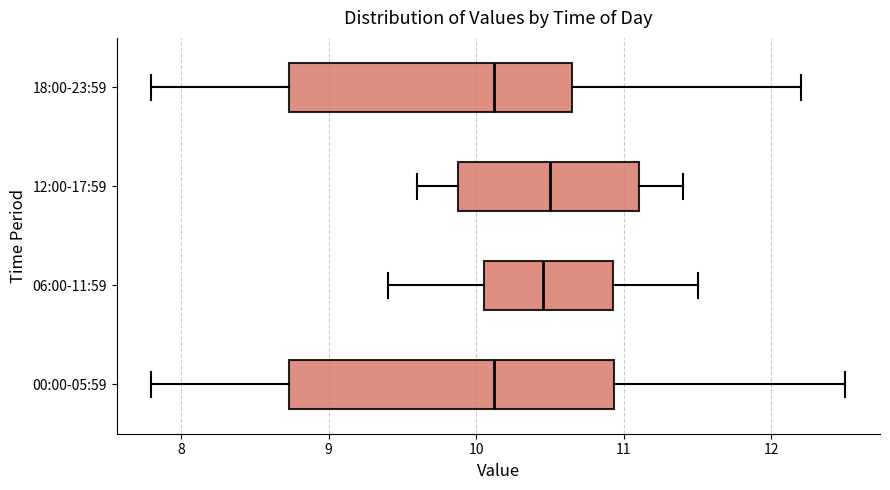

Reading bottom to top, read every box against the x-axis: the position of its median line, the range the box covers, and the ends of its whiskers. The values are not printed on the chart, so give them approximately, as read against the axis.

00:00-05:59: median 10.1, box 8.7 to 10.9, whiskers 7.8 to 12.5
06:00-11:59: median 10.5, box 10.1 to 10.9, whiskers 9.4 to 11.5
12:00-17:59: median 10.5, box 9.9 to 11.1, whiskers 9.6 to 11.4
18:00-23:59: median 10.1, box 8.7 to 10.7, whiskers 7.8 to 12.2